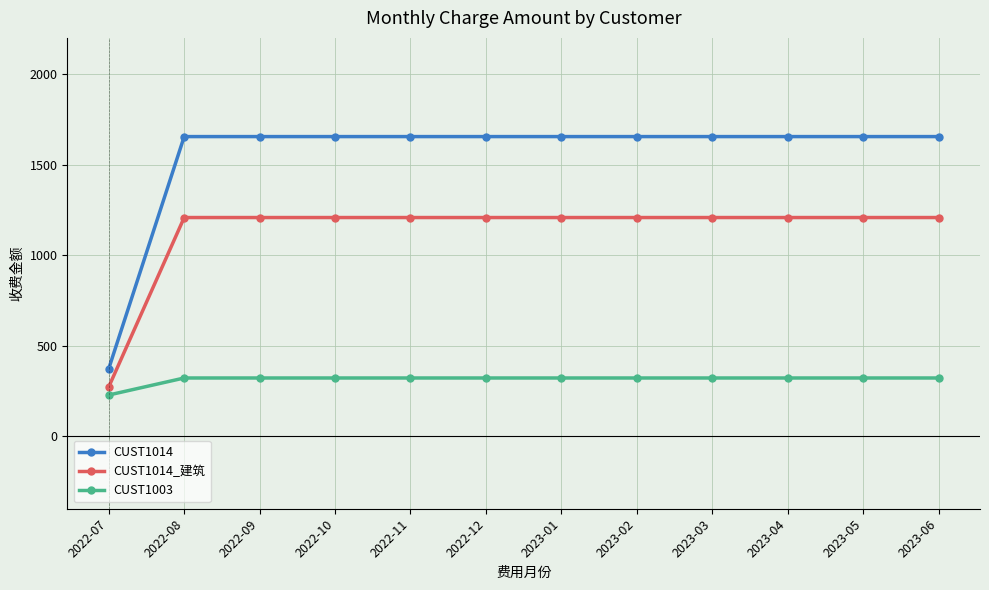

The value of CUST1014_建筑 at 2023-03 is 2078. True or false?

False